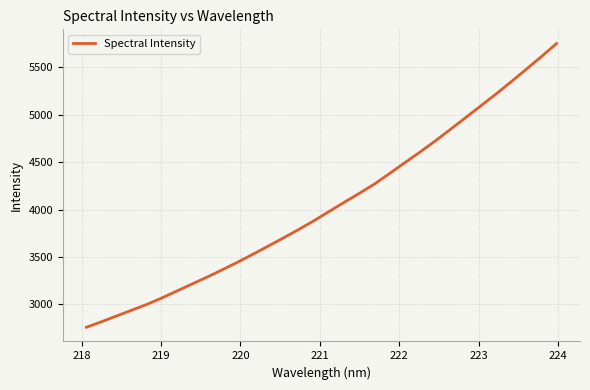

What is the maximum value shown in the chart?

5751.5